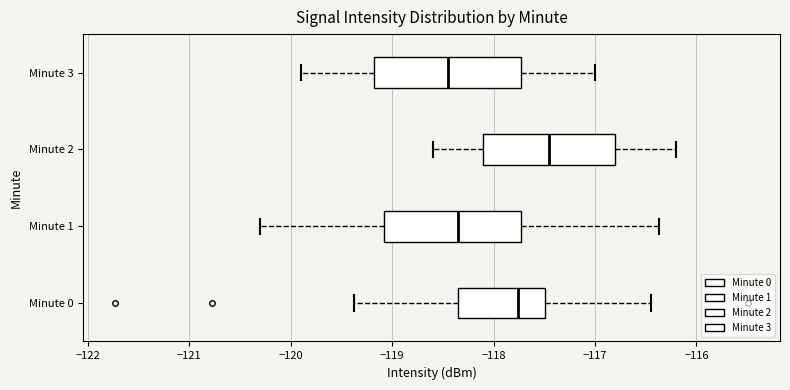

Where is the left edge of the box for Minute 0 on the x-axis? The values are not printed on the chart, so give them approximately, as read against the axis.

-118.4